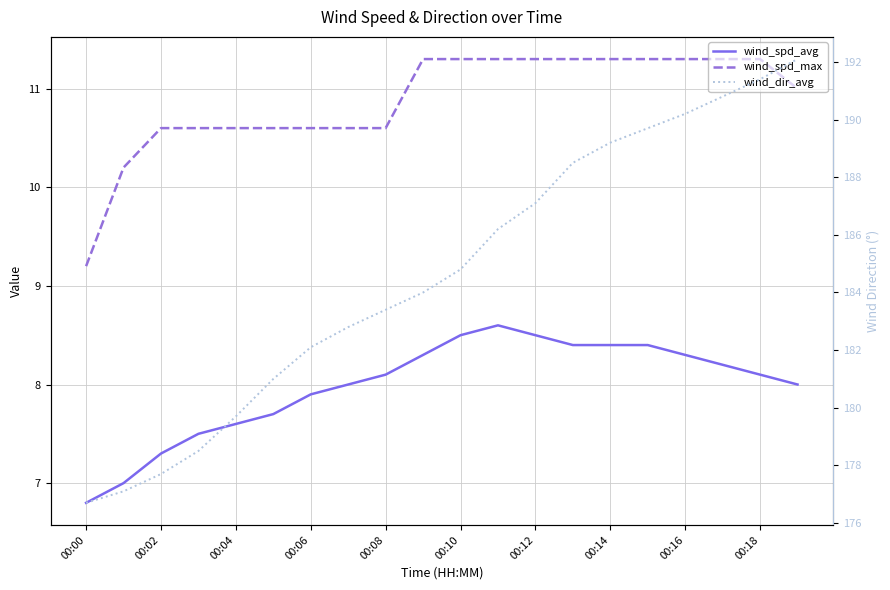

At which label does wind_spd_avg reach its minimum?

00:00